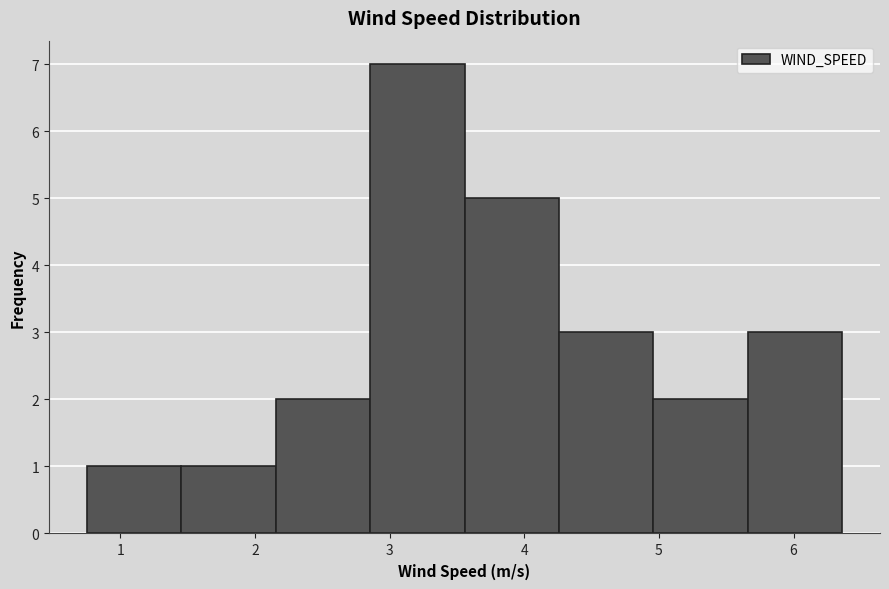

Over which range of the x-axis is the bar tallest?

2.9 to 3.6